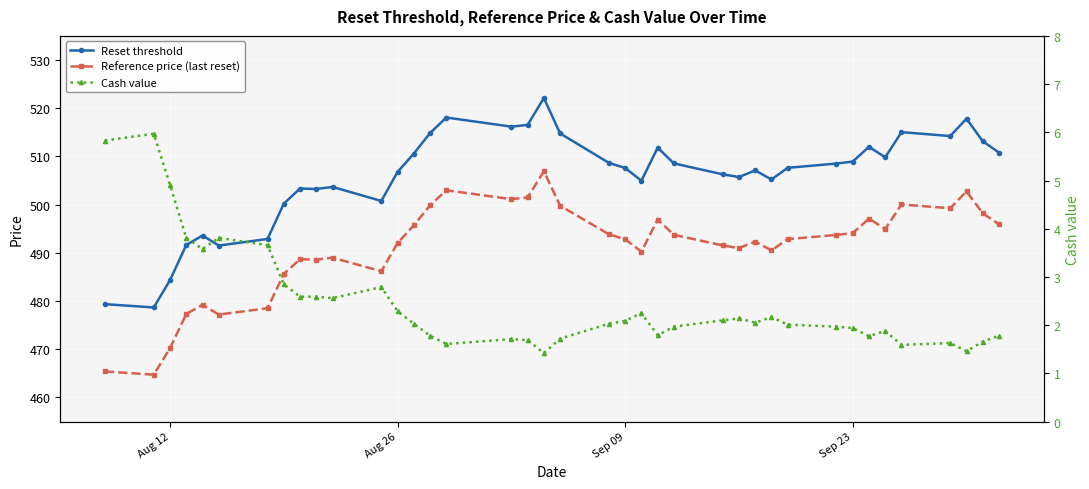

What is the sum of all Reset threshold values?

19726.9